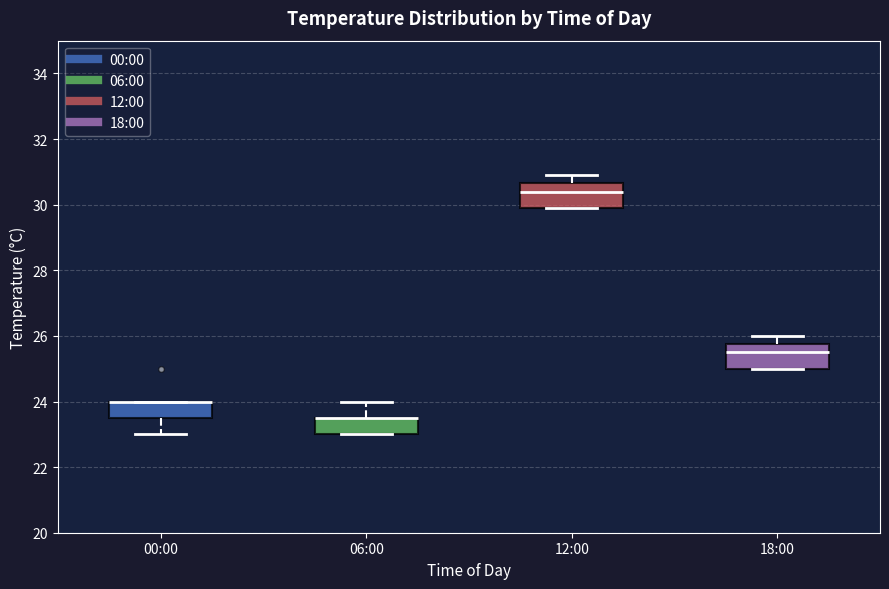

Where is the lower edge of the box for 18:00 on the y-axis? The values are not printed on the chart, so give them approximately, as read against the axis.

25.0